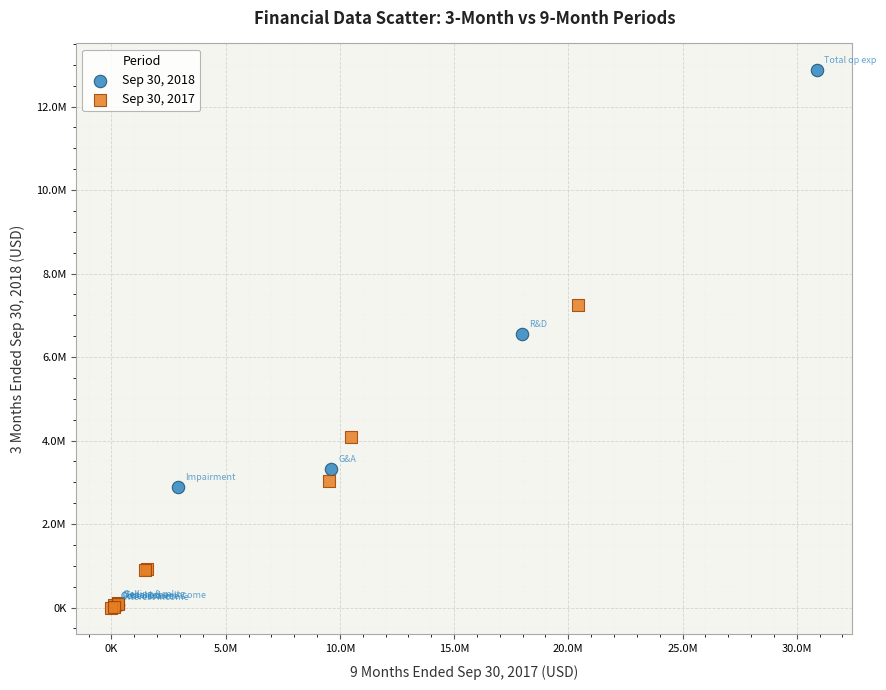

What are all the series names shown in the legend?

Sep 30, 2018, Sep 30, 2017